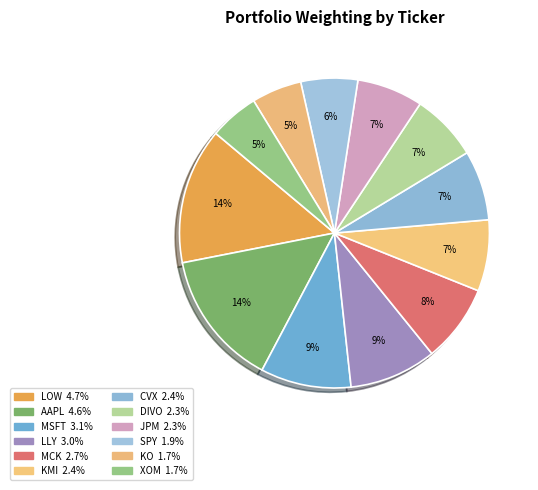

How many segments does this pie chart have?

12